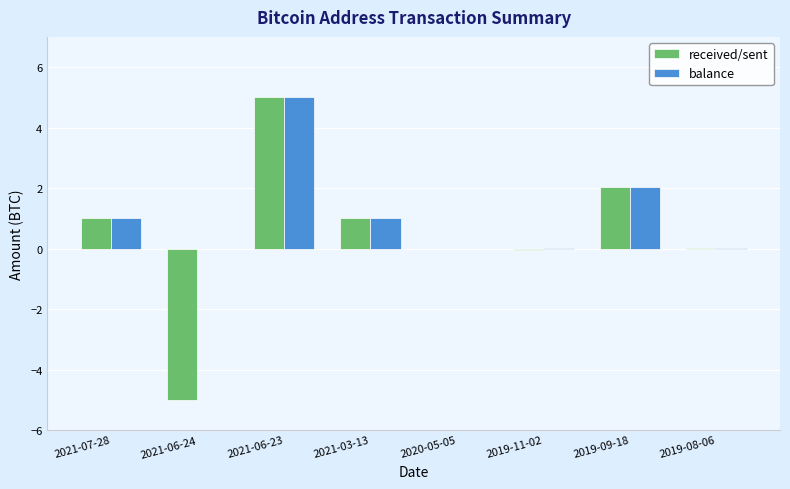

The value of balance at 2020-05-05 is 3.5. True or false?

False